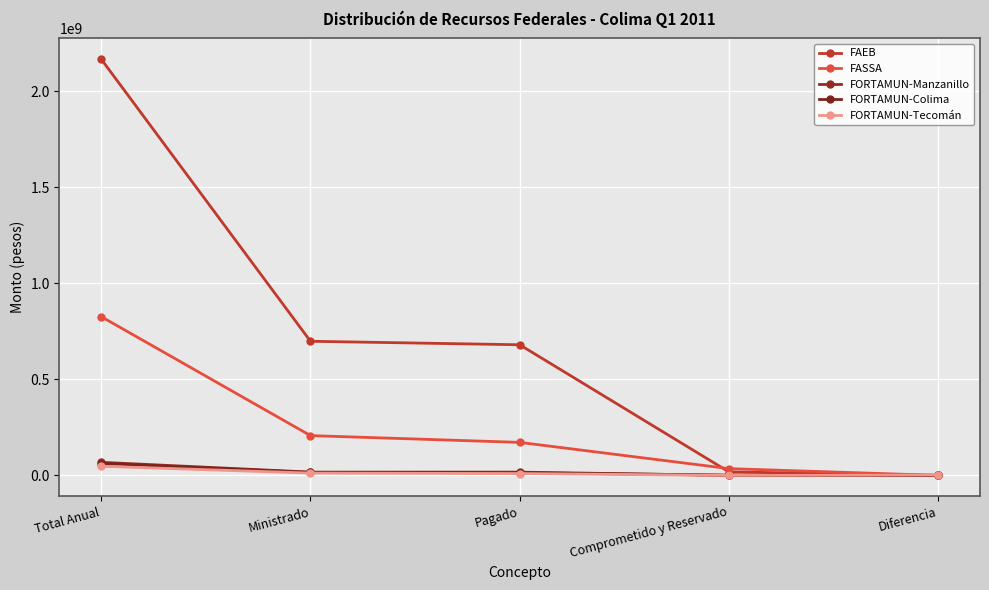

What is the sum of the FORTAMUN-Tecomán values at Comprometido y Reservado and Diferencia?

2243173